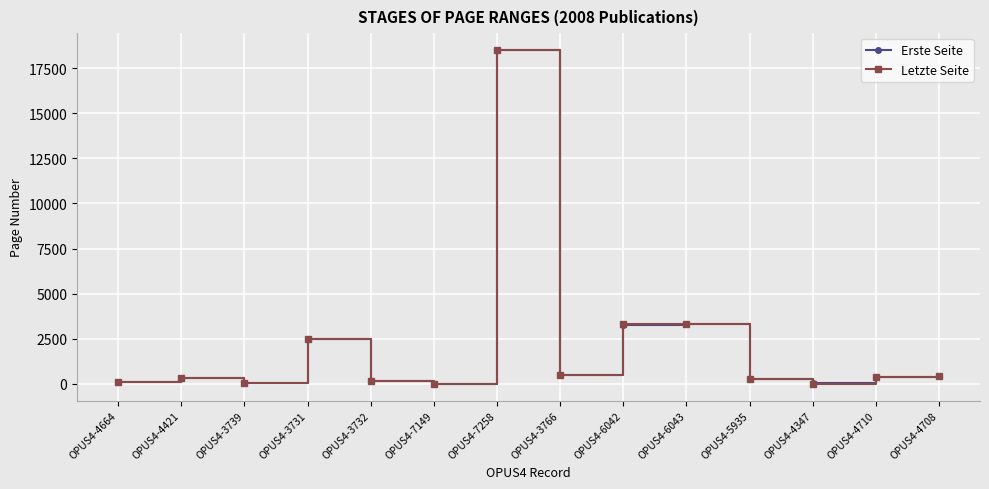

What is the label of the 11th point from the right?

OPUS4-3731